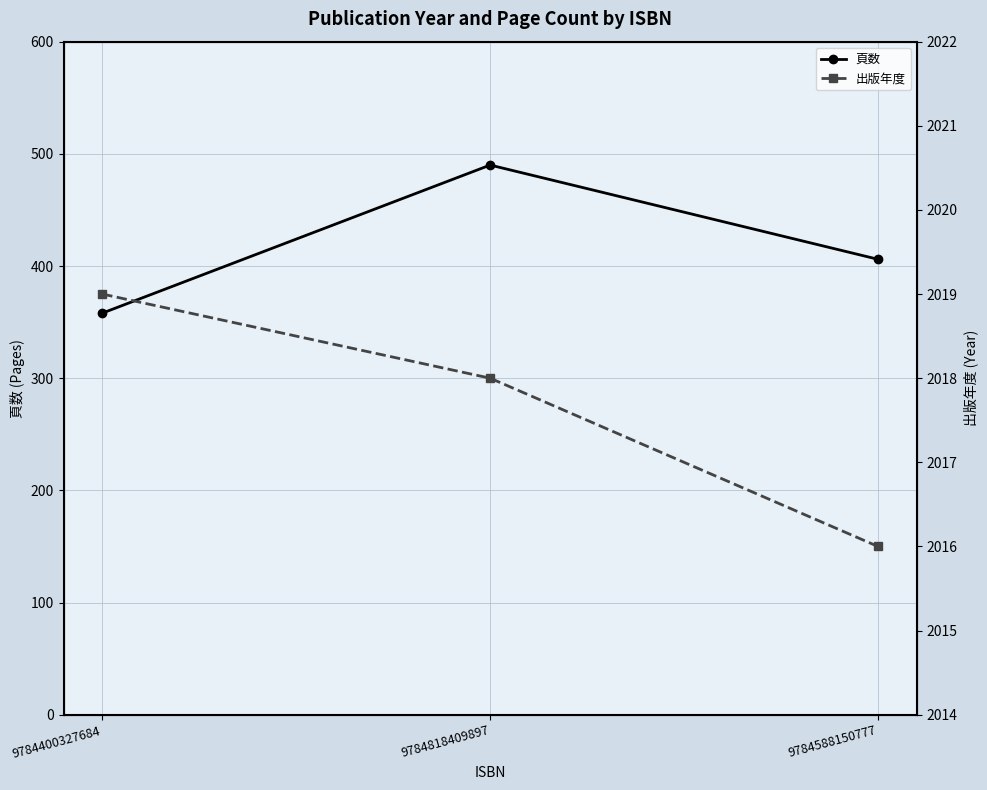

What is the highest value of the 出版年度 series?

2019